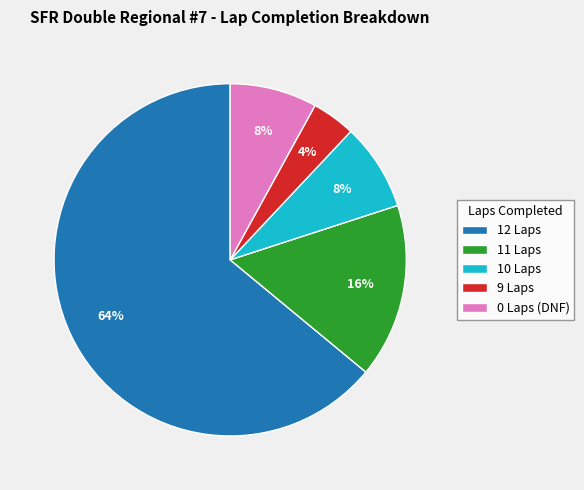

Is there any slice that represents more than half of the pie?

Yes